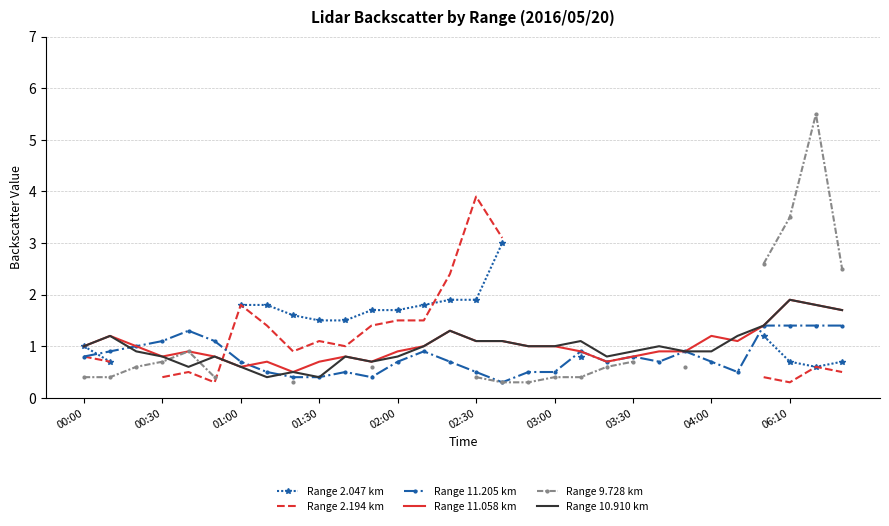

Is it true that Range 10.910 km equals 1.9 at 06:10?

True